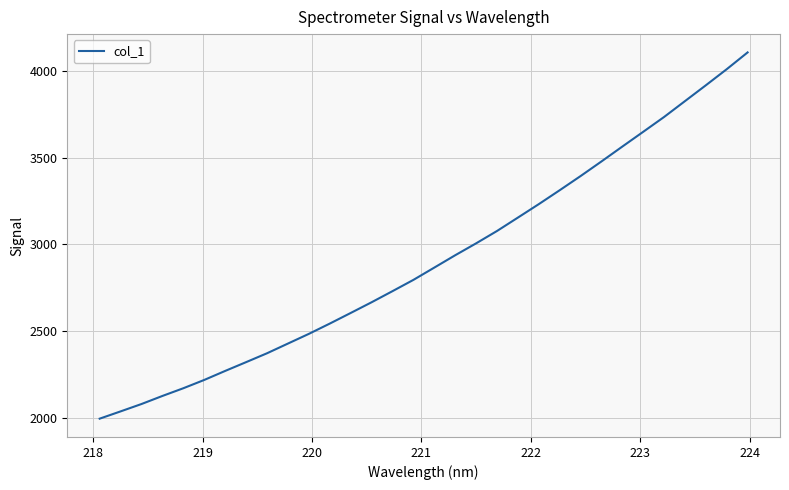

What is the difference between the maximum and second lowest values?

2070.9